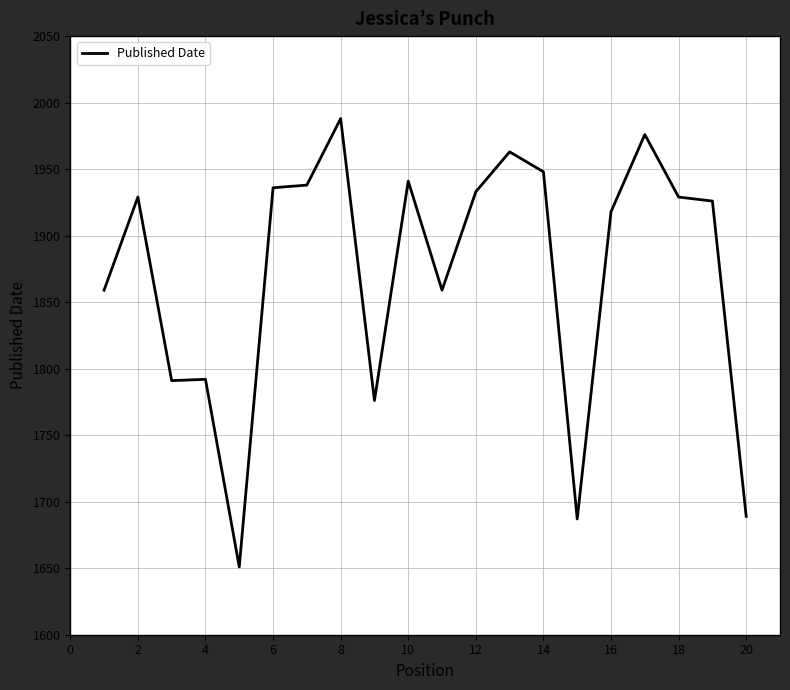

What is the smallest value displayed?

1651